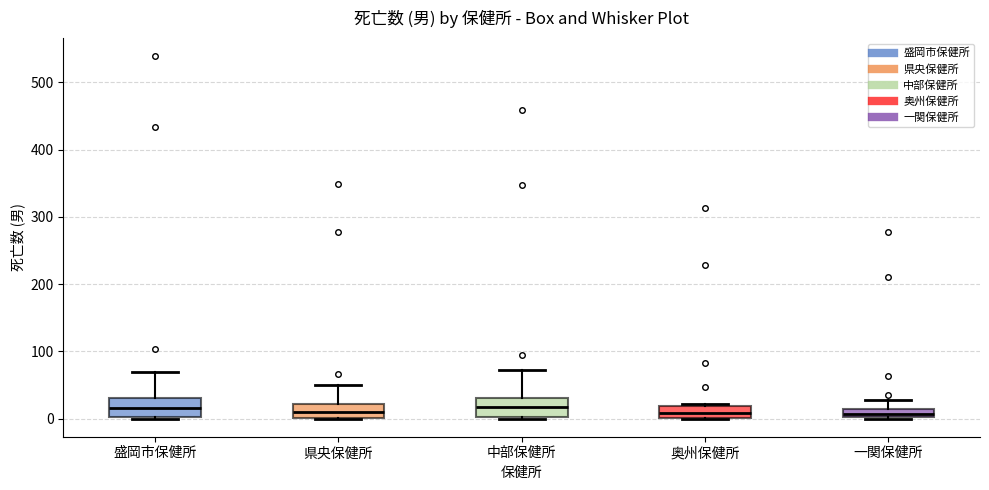

Where does the upper whisker of the box for 一関保健所 end on the y-axis? The values are not printed on the chart, so give them approximately, as read against the axis.

30